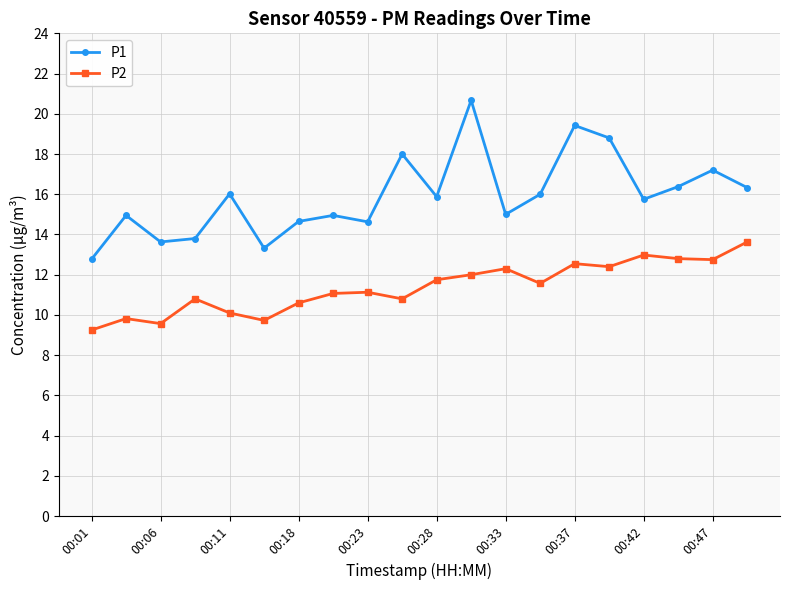

What is the value of the P1 point at the 16th from the left?

18.8